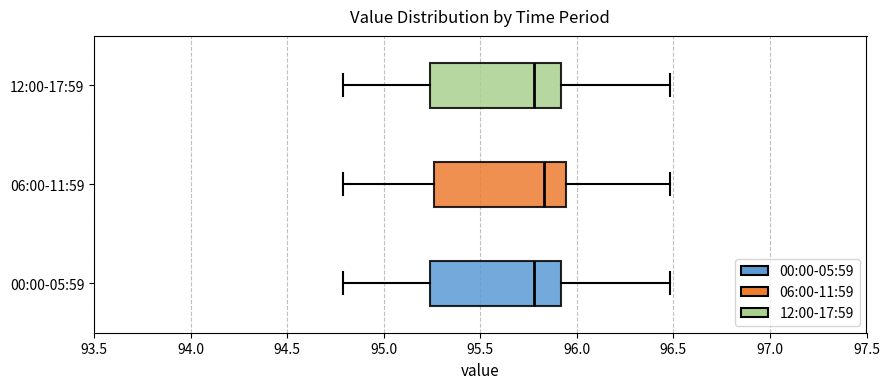

Where does the left whisker of the box for 12:00-17:59 end on the x-axis? The values are not printed on the chart, so give them approximately, as read against the axis.

94.80